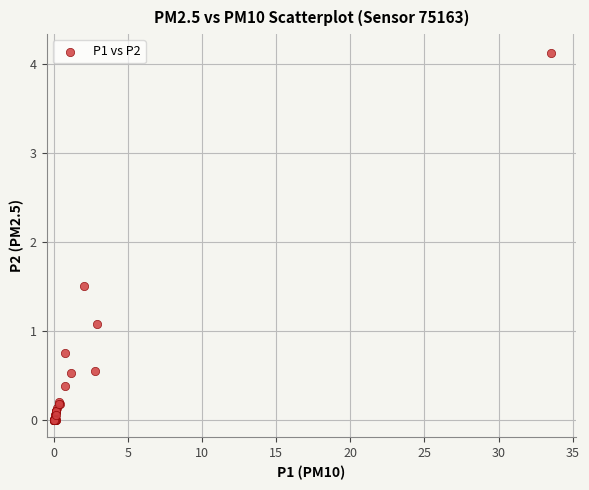

What Y value in the scatter plot is closest to 2?

1.5